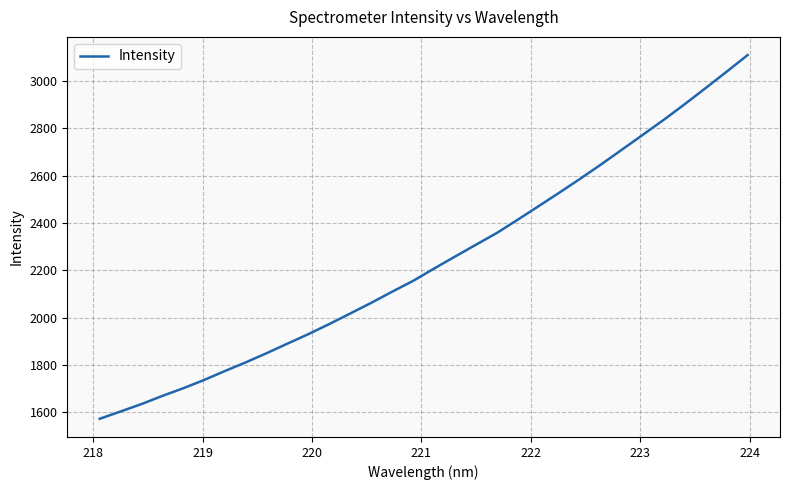

Count the number of data series in this chart.

1